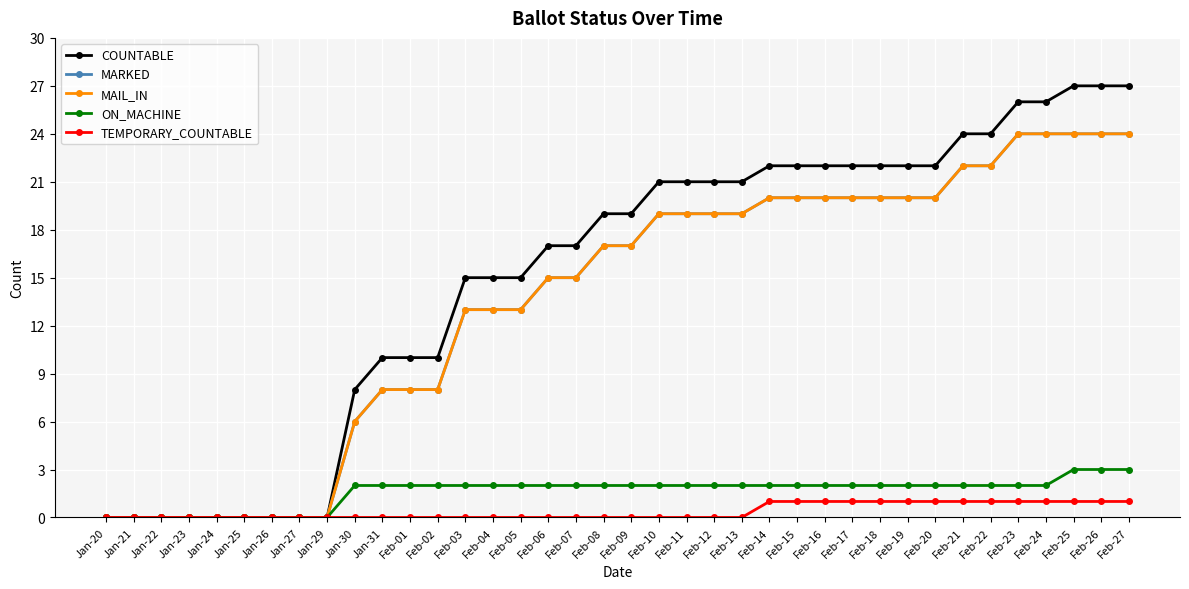

Does the chart have visible grid lines?

Yes